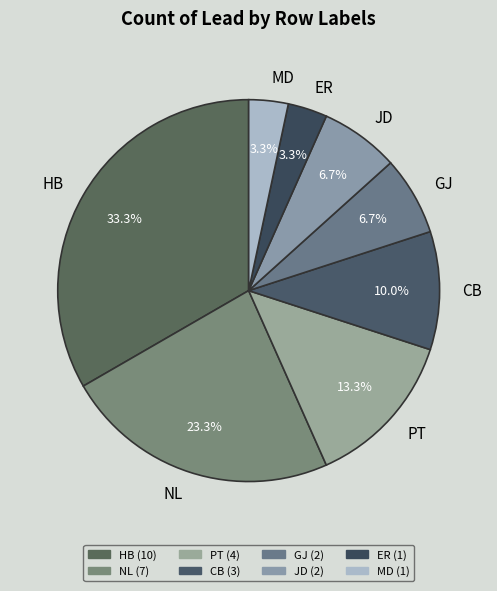

What portion of the pie excludes NL?

76.7%